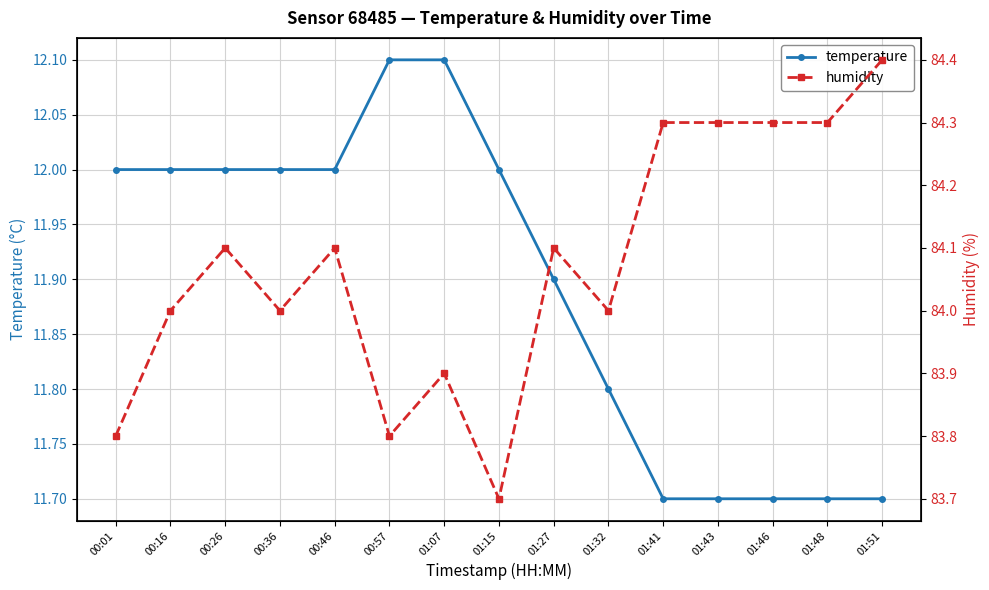

The humidity series shows 84.0 at 00:16. True or false?

True